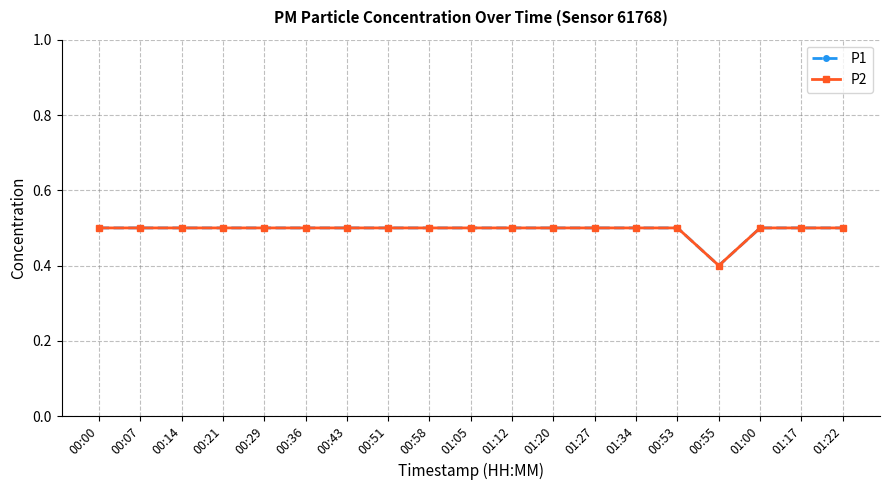

Rank the series at 00:51 from highest to lowest value.

P1, P2